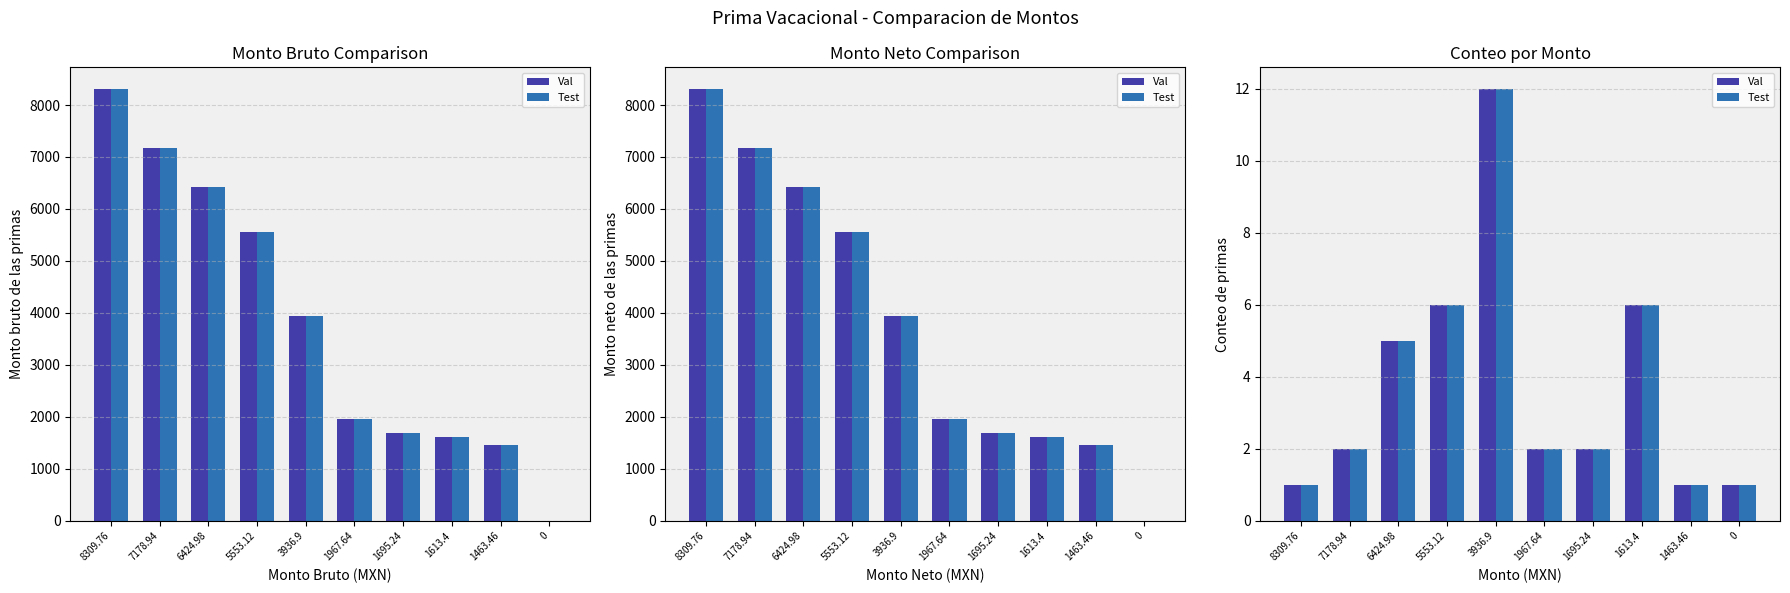

Is the value of Val at 3936.9 greater than the value of Test at 1695.24?

Yes